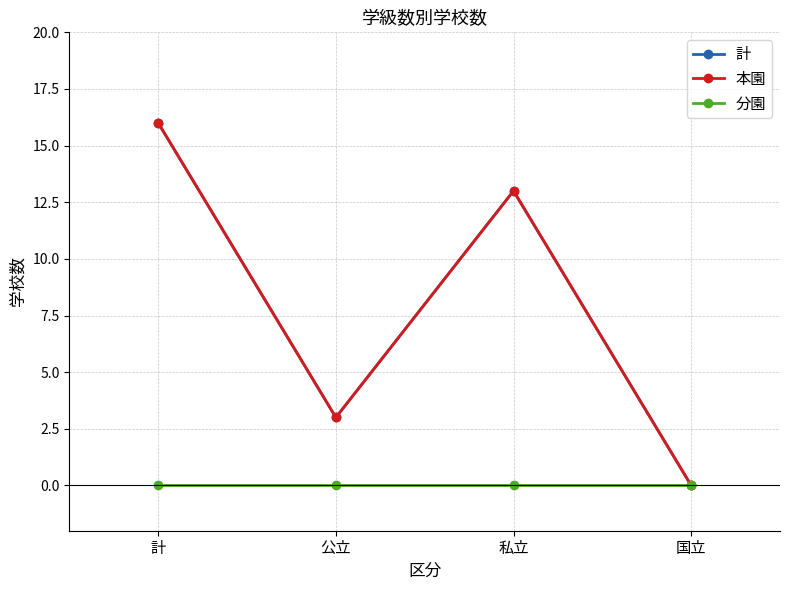

Reading left to right, extract all data points from this chart.

計: 計=16	公立=3	私立=13	国立=0
本園: 計=16	公立=3	私立=13	国立=0
分園: 計=0	公立=0	私立=0	国立=0